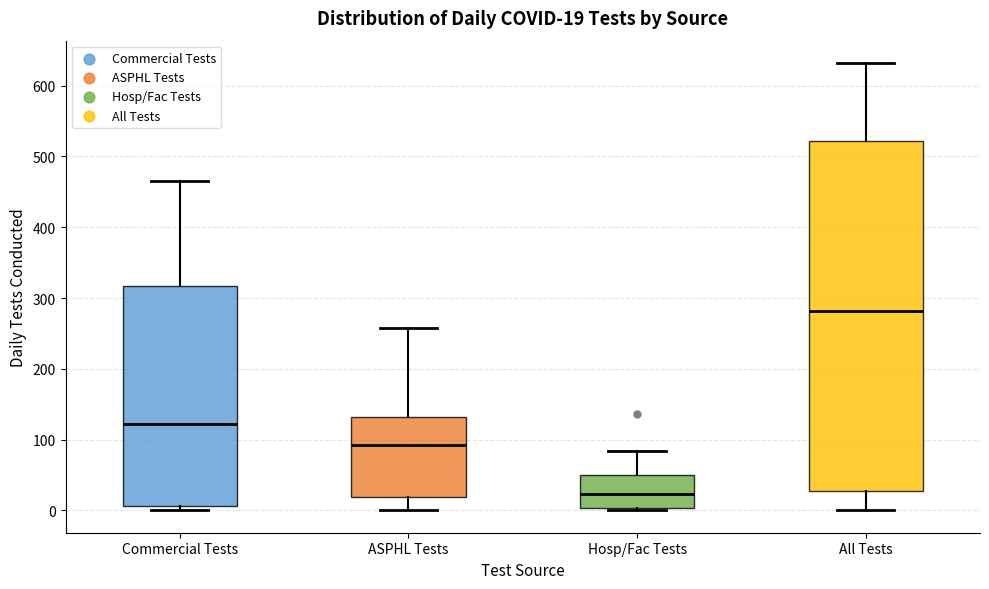

Which box's median line is the highest?

All Tests